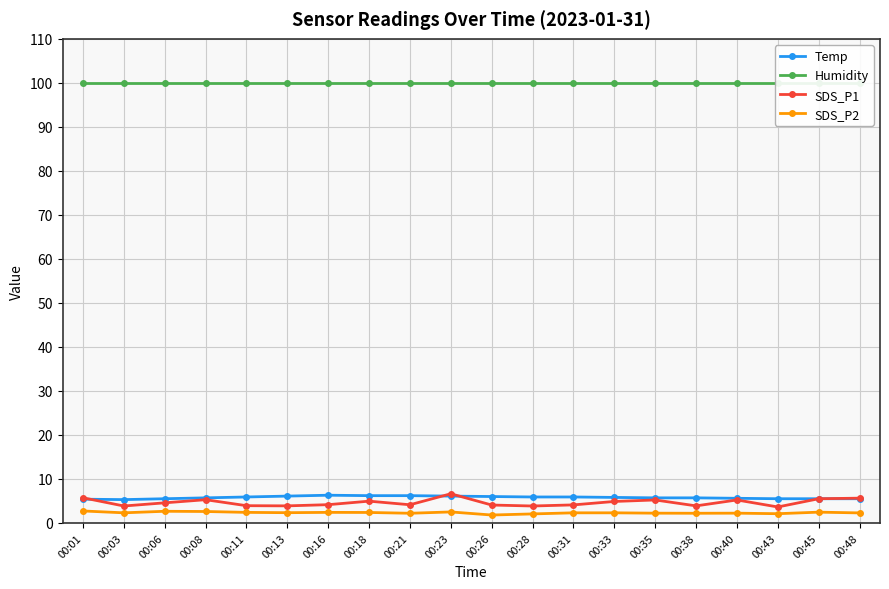

Between 00:13 and 00:28, which series saw the biggest shift?

SDS_P2